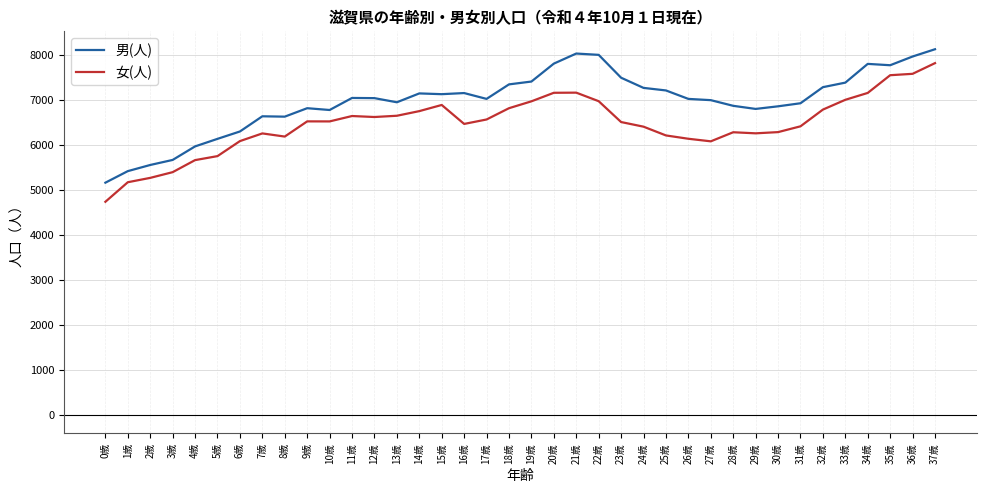

The 男(人) series shows 1145 at 1歳. True or false?

False